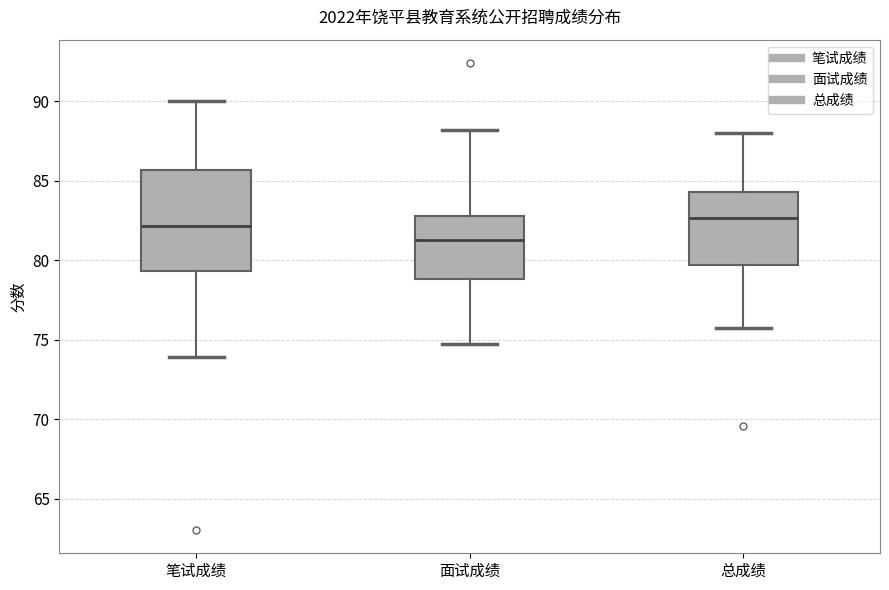

Reading left to right, transcribe this box plot: for each box, give where its median line is, the range the box spans, and where its two whiskers end, as read against the y-axis. The values are not printed on the chart, so give them approximately, as read against the axis.

笔试成绩: median 82.0, box 79.5 to 85.5, whiskers 74.0 to 90.0
面试成绩: median 81.5, box 79.0 to 83.0, whiskers 75.0 to 88.0
总成绩: median 82.5, box 79.5 to 84.5, whiskers 76.0 to 88.0